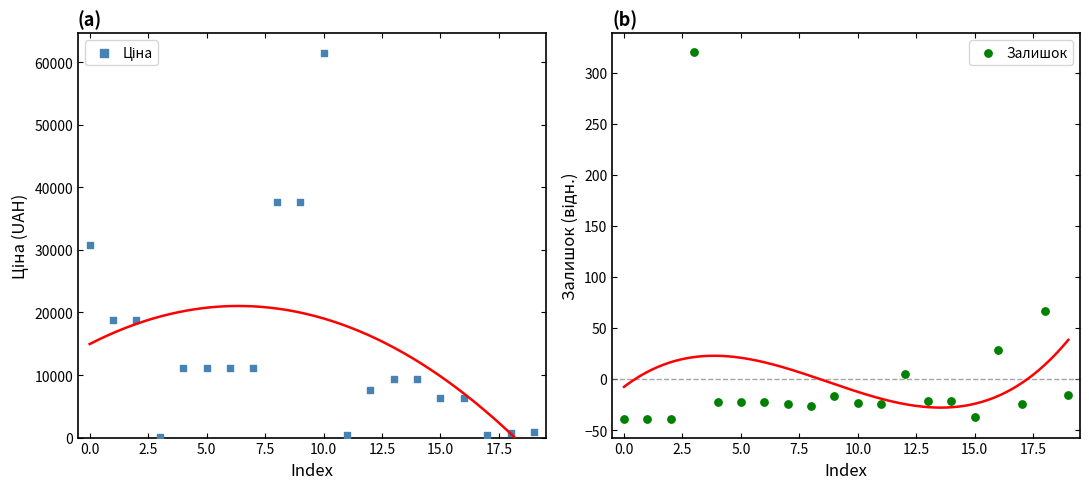

Which series has the widest spread of Y values?

Ціна